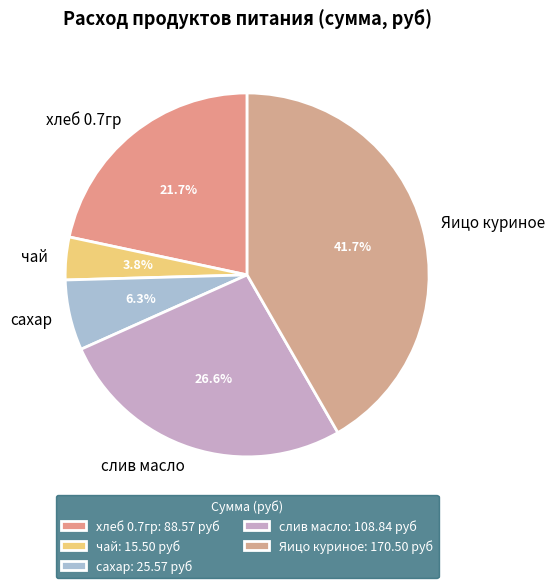

What is the ratio of the value at сахар to the value at хлеб 0.7гр?

0.3